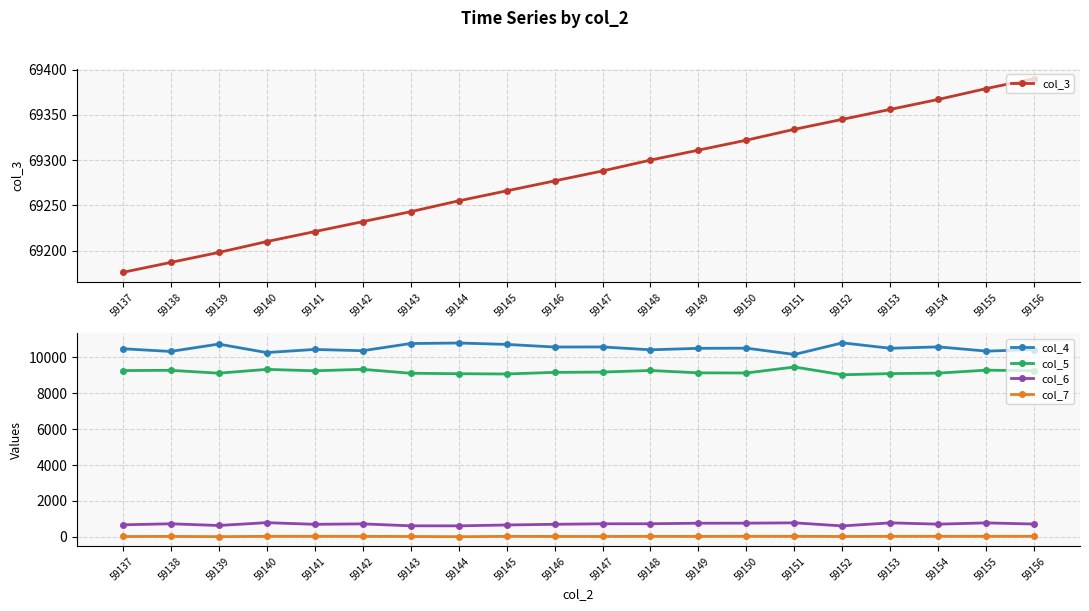

What is the maximum value shown in the chart?

69390